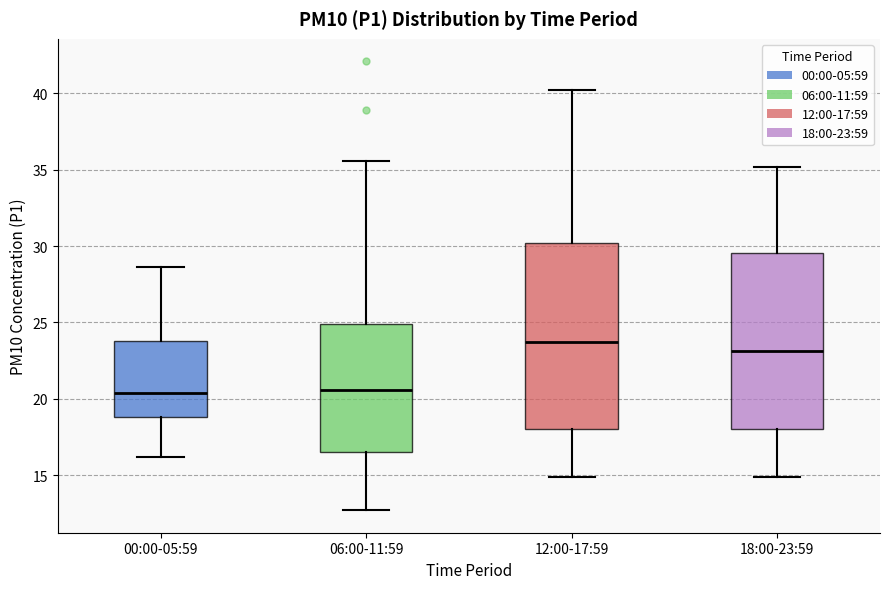

Where does the lower whisker of the box for 06:00-11:59 end on the y-axis? The values are not printed on the chart, so give them approximately, as read against the axis.

12.5